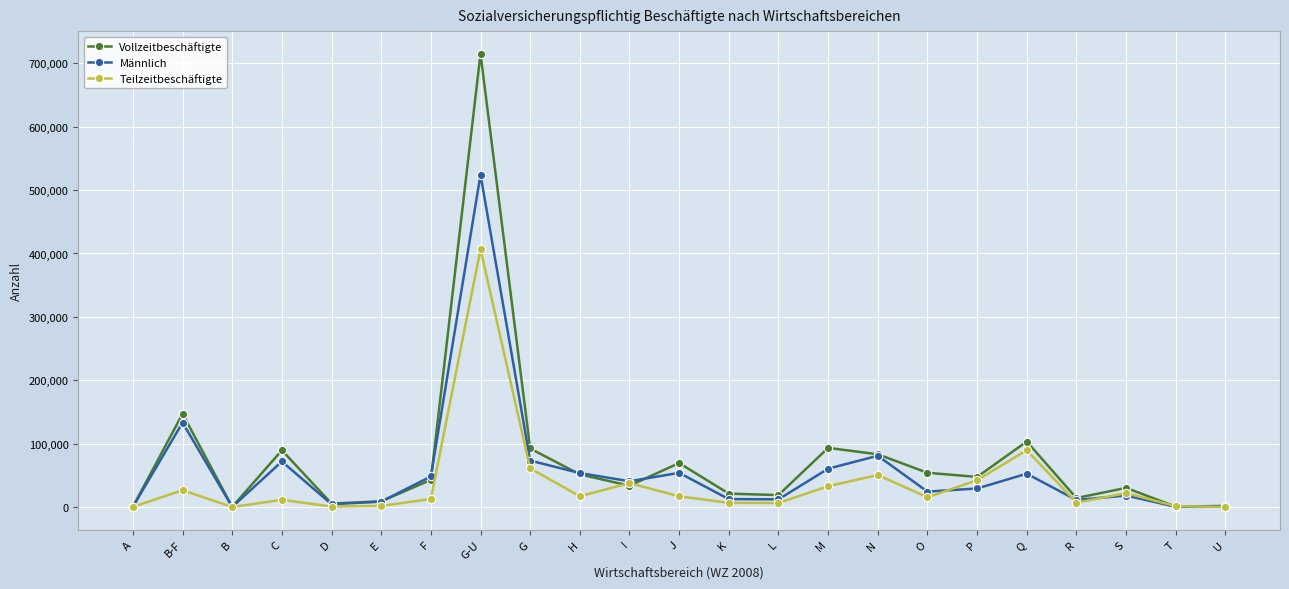

The value of Männlich at I is 14476. True or false?

False